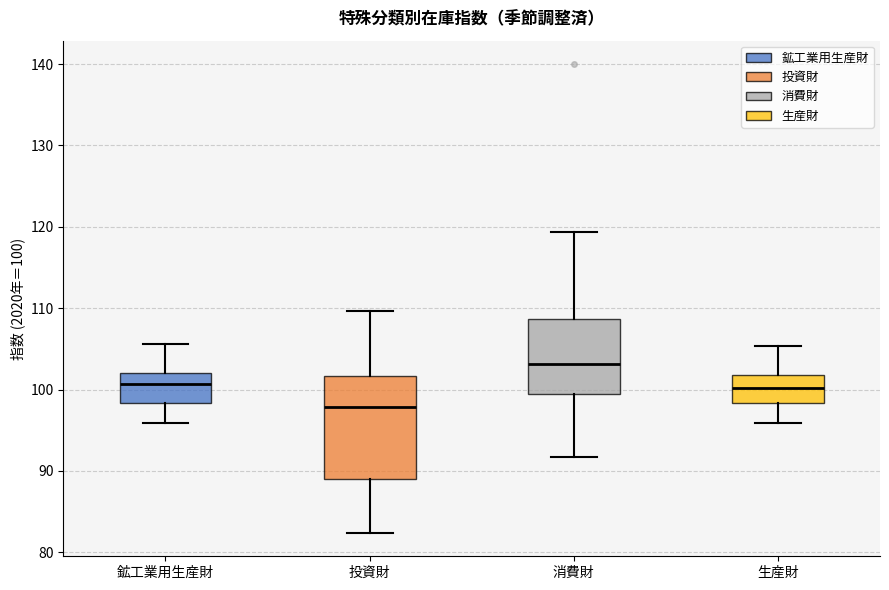

Comparing the boxes themselves (not the whiskers), which one is the tallest?

投資財